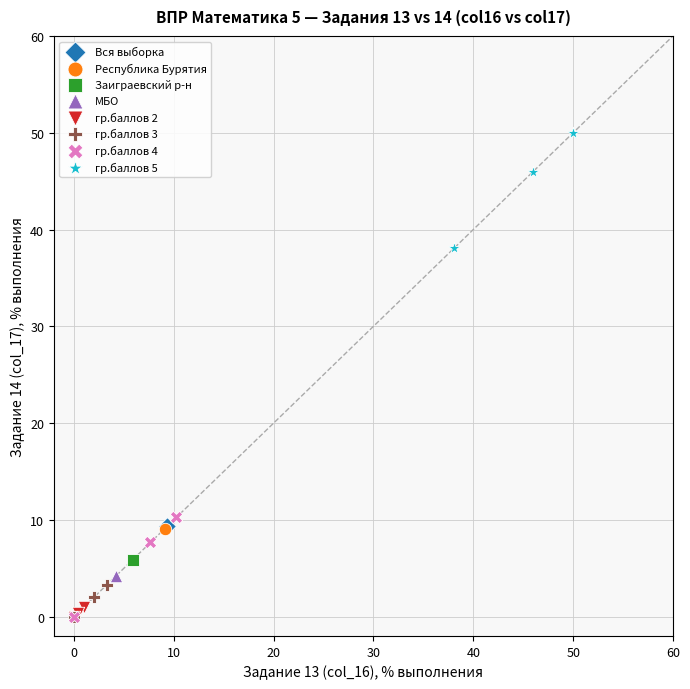

What are all the series names shown in the legend?

Вся выборка, Республика Бурятия, Заиграевский р-н, МБО, гр.баллов 2, гр.баллов 3, гр.баллов 4, гр.баллов 5